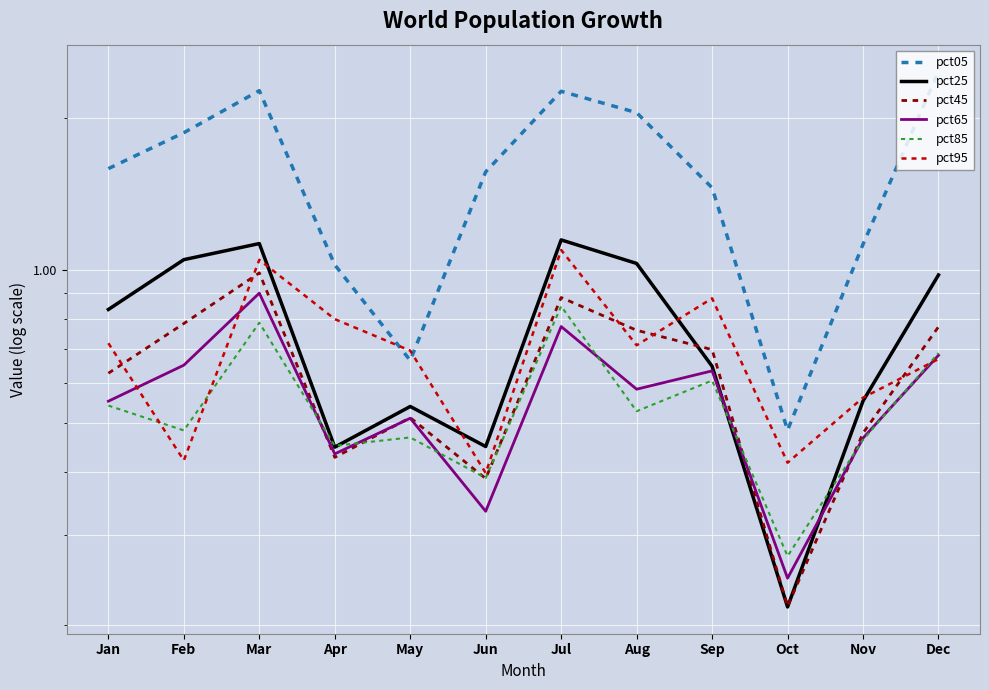

Is the value of pct85 at Jun greater than the value of pct45 at Apr?

No